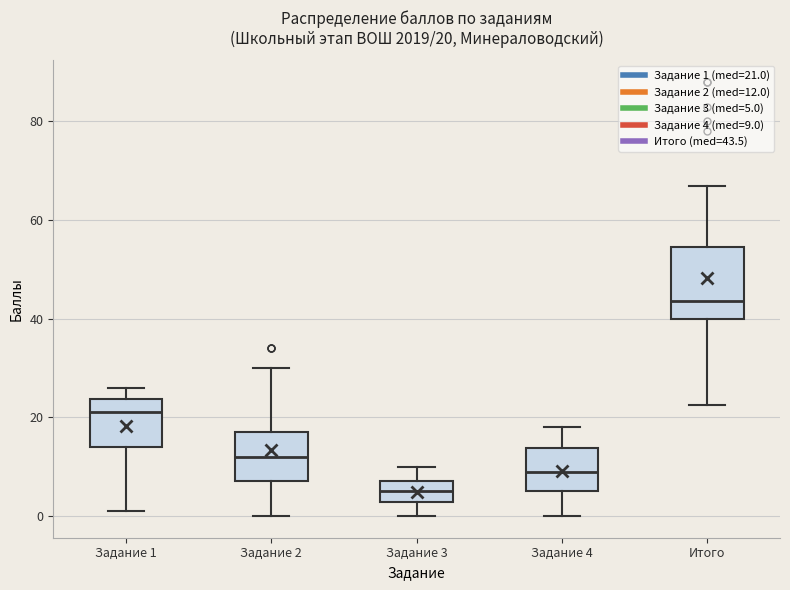

Which box is the tallest, from its lower edge to its upper edge?

Итого